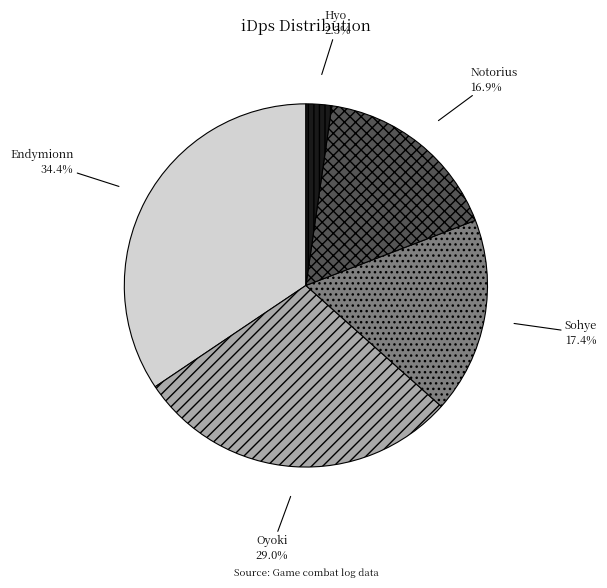

To the nearest percent, what portion does Oyoki represent?

29%